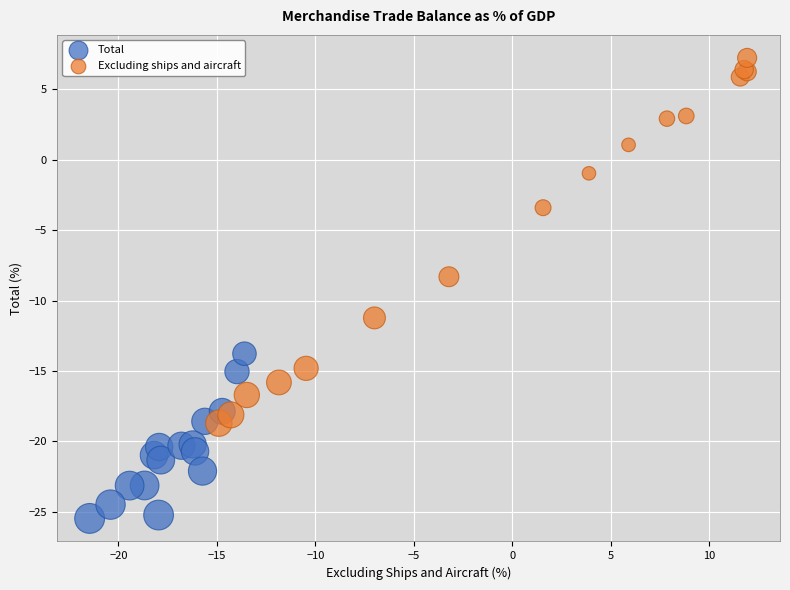

Which series reaches the minimum Y coordinate?

Total